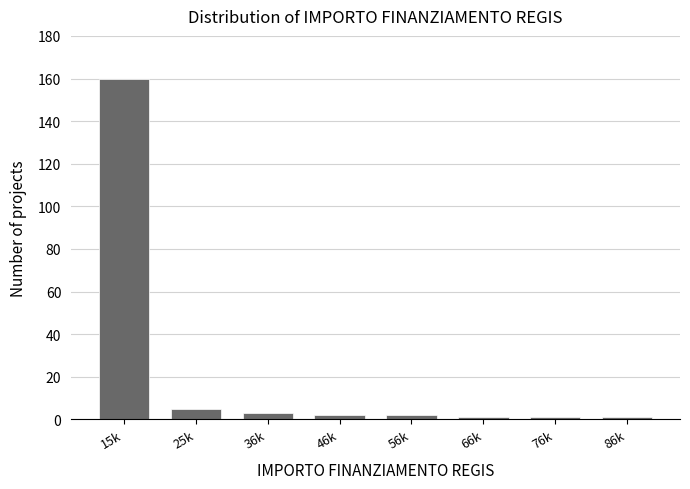

Reading left to right, transcribe all the data shown in this chart.

15k=160	25k=5	36k=3	46k=2	56k=2	66k=1	76k=1	86k=1